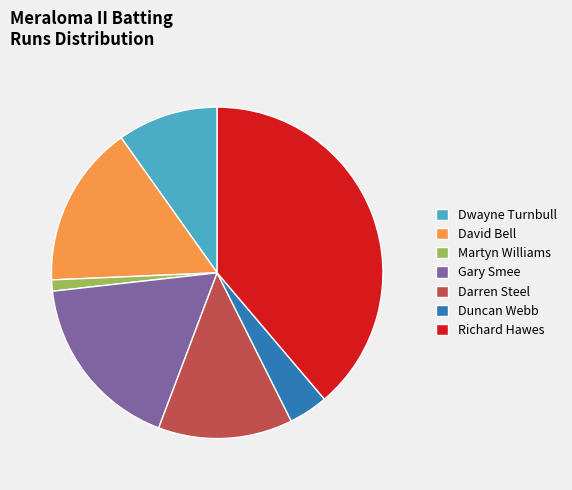

Does any single category account for the majority?

No